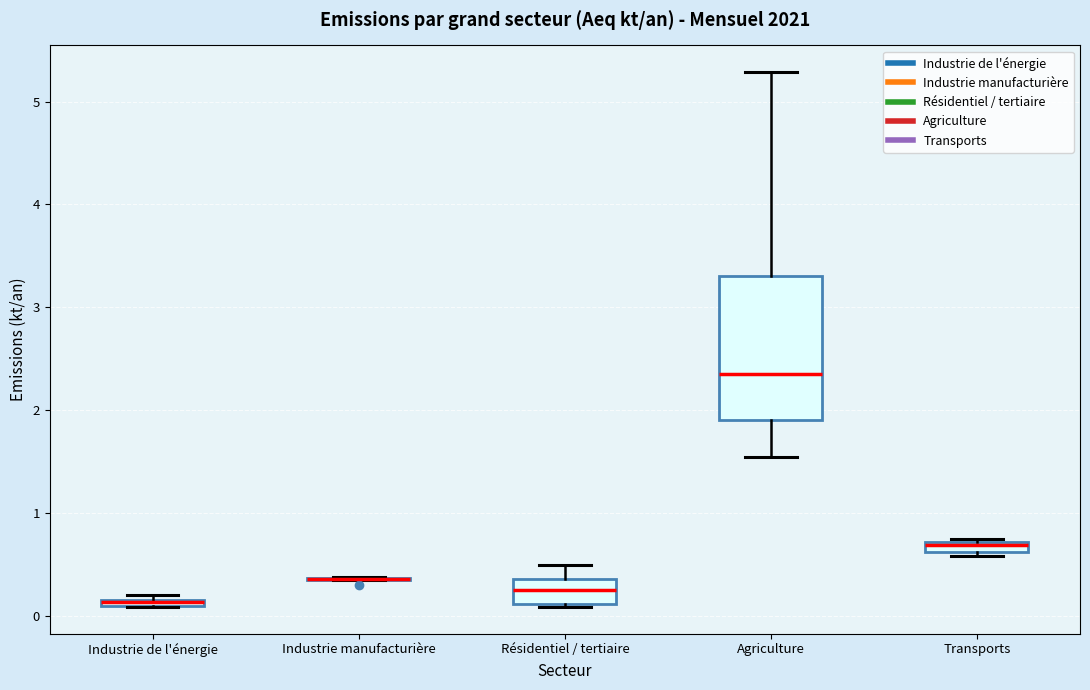

Where is the lower edge of the box for Résidentiel / tertiaire on the y-axis? The values are not printed on the chart, so give them approximately, as read against the axis.

0.1